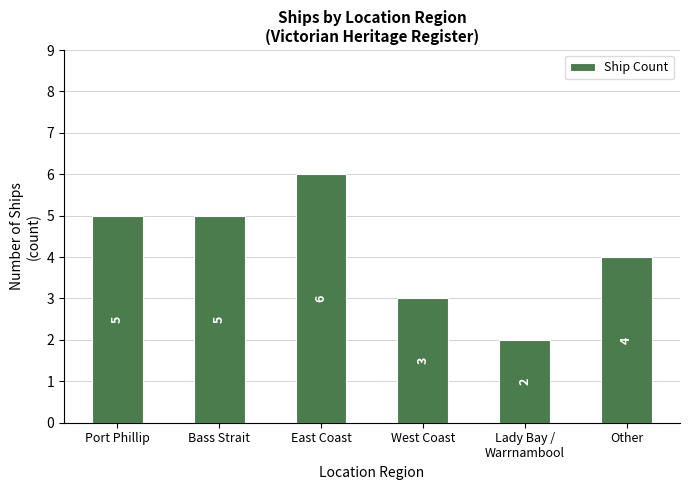

What is the sum of the values at East Coast and Bass Strait?

11